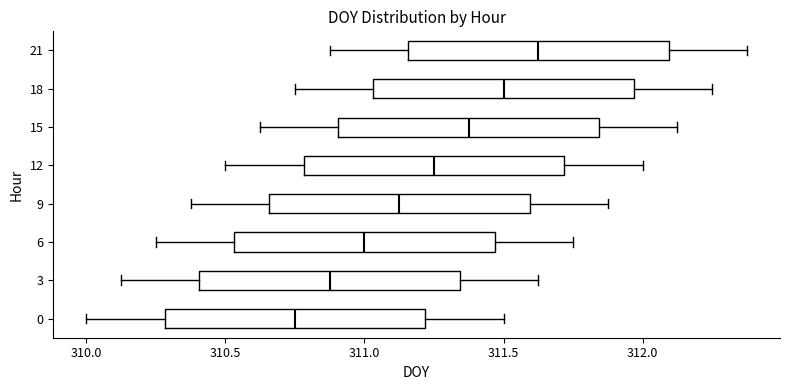

Which box has the furthest to the left median line?

0